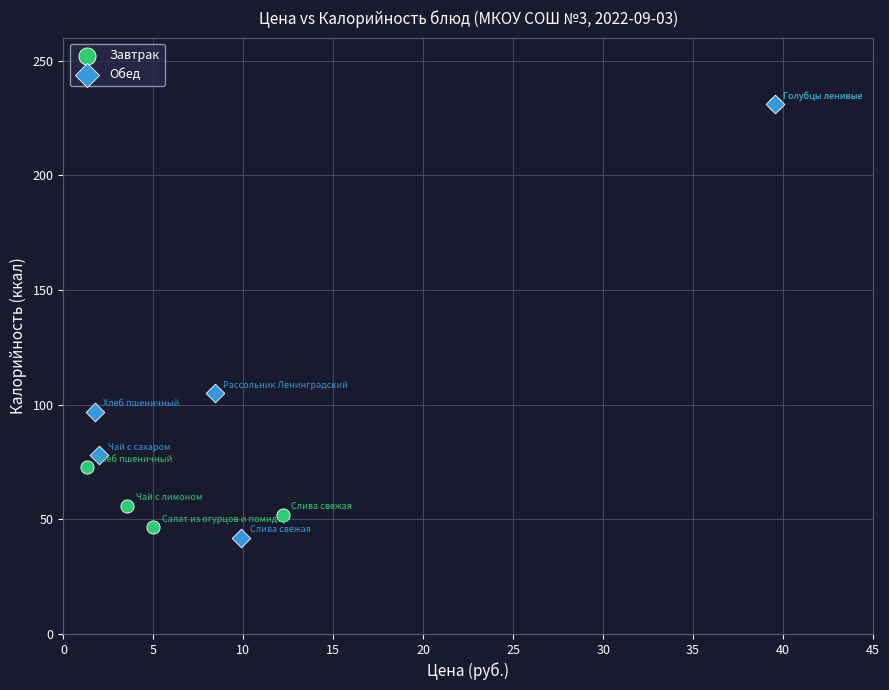

What are all the series names shown in the legend?

Завтрак, Обед